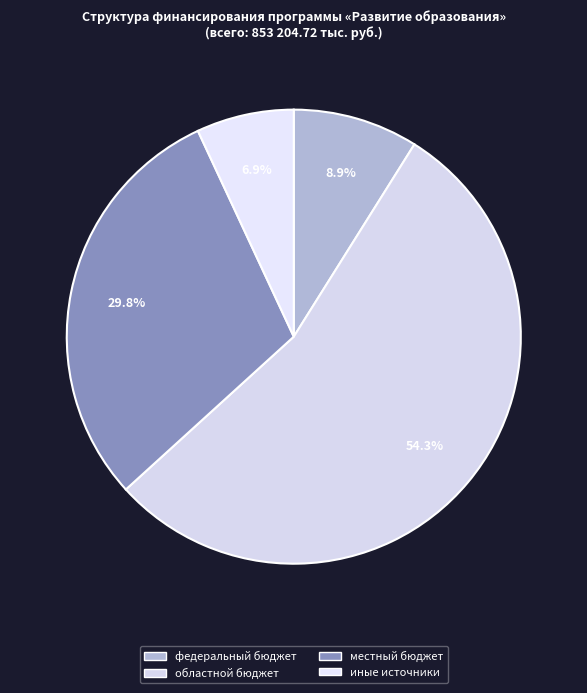

Count the number of slices in the pie.

4